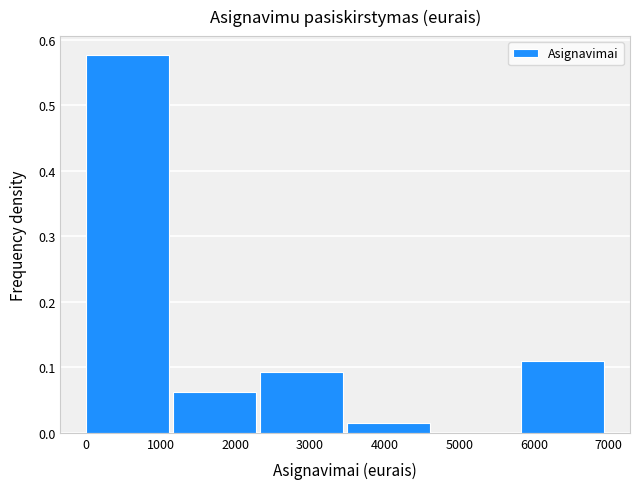

Reading left to right, list every bar in this chart as the range it spans on the x-axis followed by its height. Neither the bar edges nor the heights are printed on the chart, so give them approximately, as read against the axes.

0 to 1200: 0.58
1200 to 2300: 0.06
2300 to 3500: 0.09
3500 to 4700: 0.02
4700 to 5800: 0
5800 to 7000: 0.11